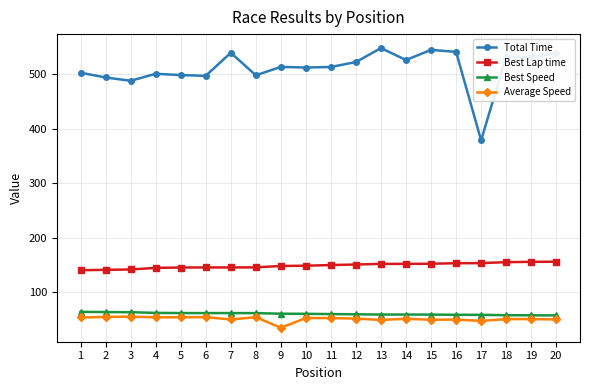

What are all the series names shown in the legend?

Total Time, Best Lap time, Best Speed, Average Speed